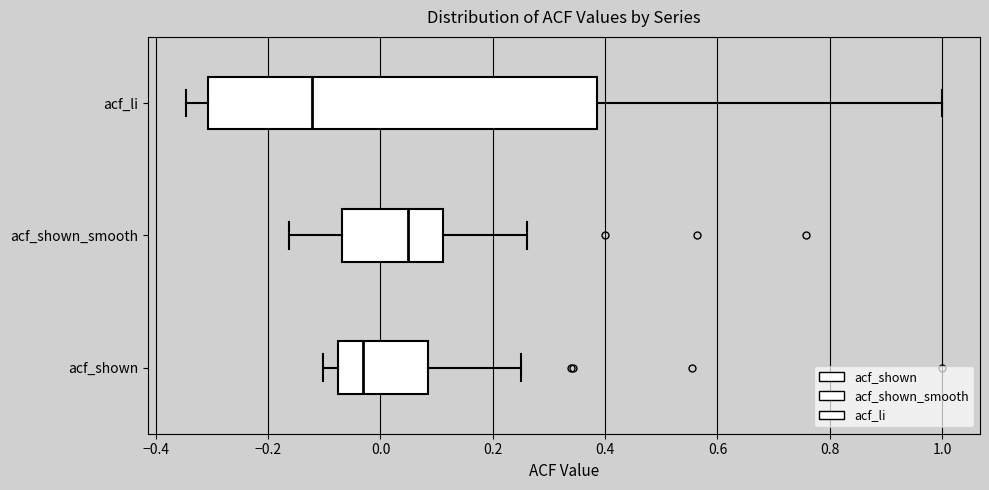

Reading bottom to top, read every box against the x-axis: the position of its median line, the range the box covers, and the ends of its whiskers. The values are not printed on the chart, so give them approximately, as read against the axis.

acf_shown: median -0.04, box -0.08 to 0.08, whiskers -0.10 to 0.26
acf_shown_smooth: median 0.04, box -0.06 to 0.12, whiskers -0.16 to 0.26
acf_li: median -0.12, box -0.30 to 0.38, whiskers -0.34 to 1.00